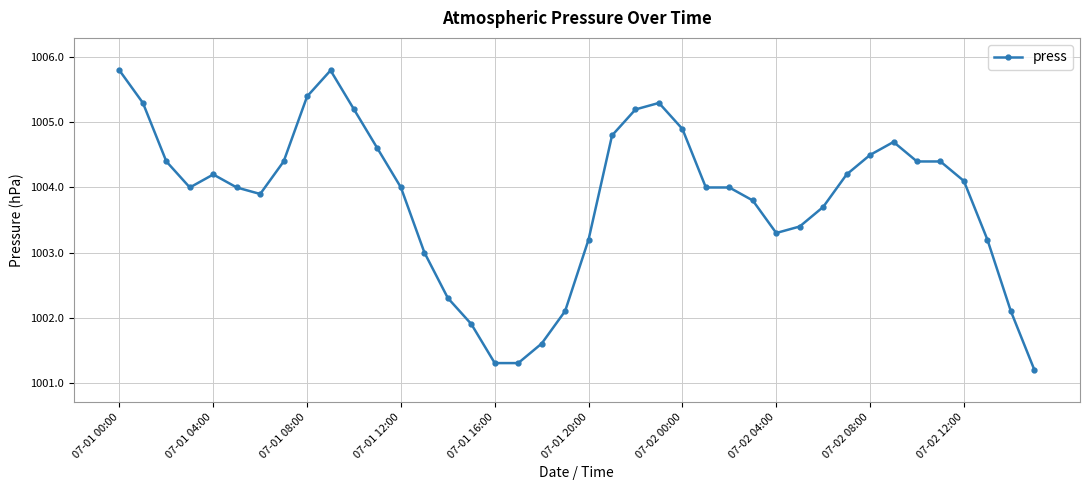

True or false: the data has more than 1 interior local peaks.

True